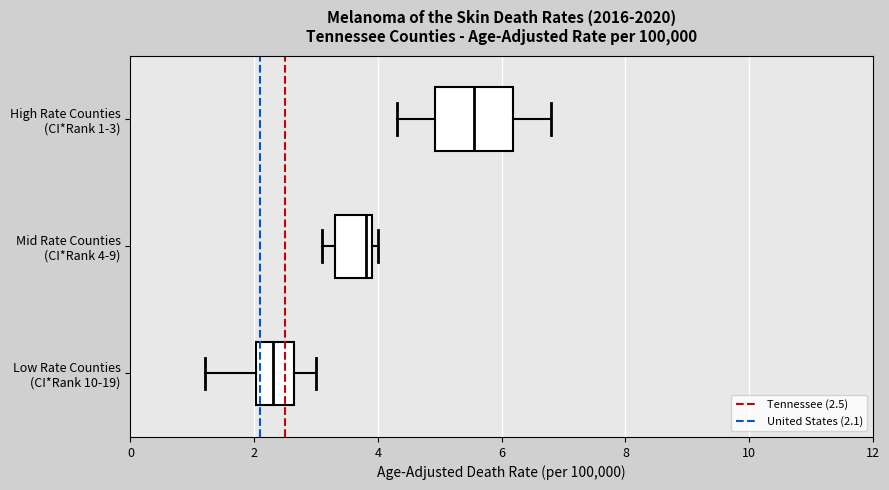

Which box has the furthest to the right median line?

High Rate Counties (CI*Rank 1-3)